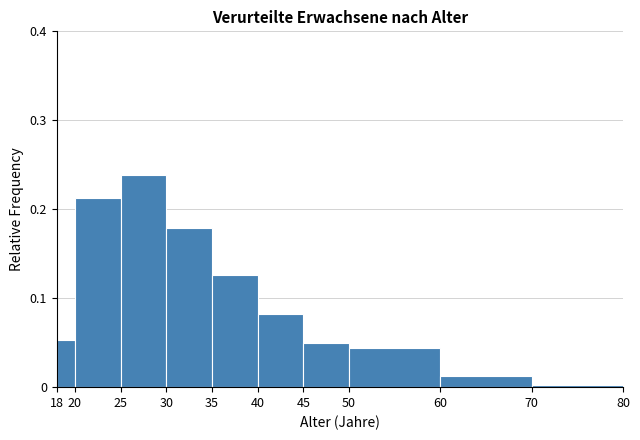

How tall is the bar that spans 20 to 25 on the x-axis? The values are not printed on the chart, so give them approximately, as read against the axis.

0.21